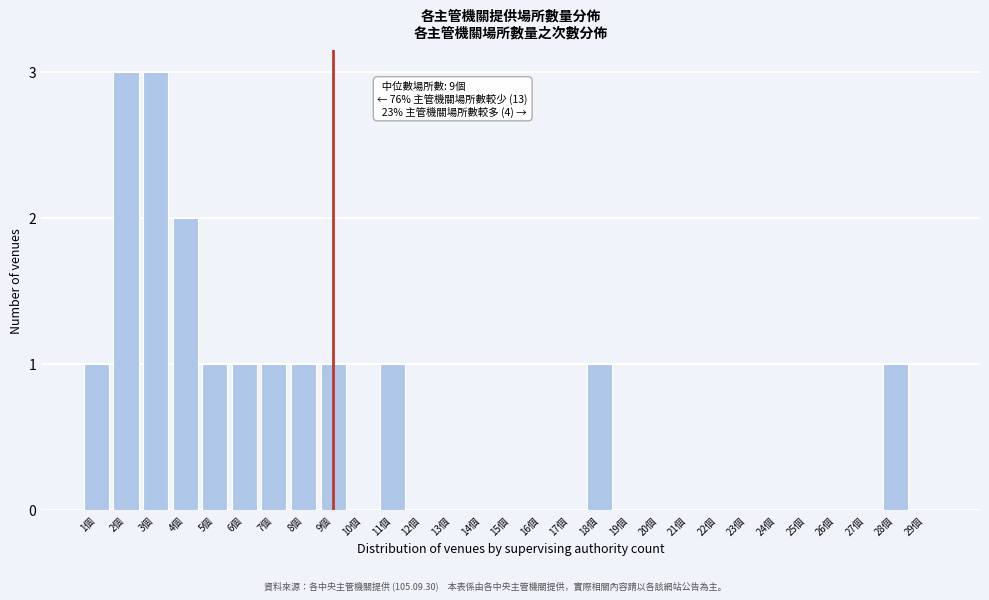

Reading left to right, list all the values displayed in this chart.

1個=1	2個=3	3個=3	4個=2	5個=1	6個=1	7個=1	8個=1	9個=1	10個=0	11個=1	12個=0	13個=0	14個=0	15個=0	16個=0	17個=0	18個=1	19個=0	20個=0	21個=0	22個=0	23個=0	24個=0	25個=0	26個=0	27個=0	28個=1	29個=0